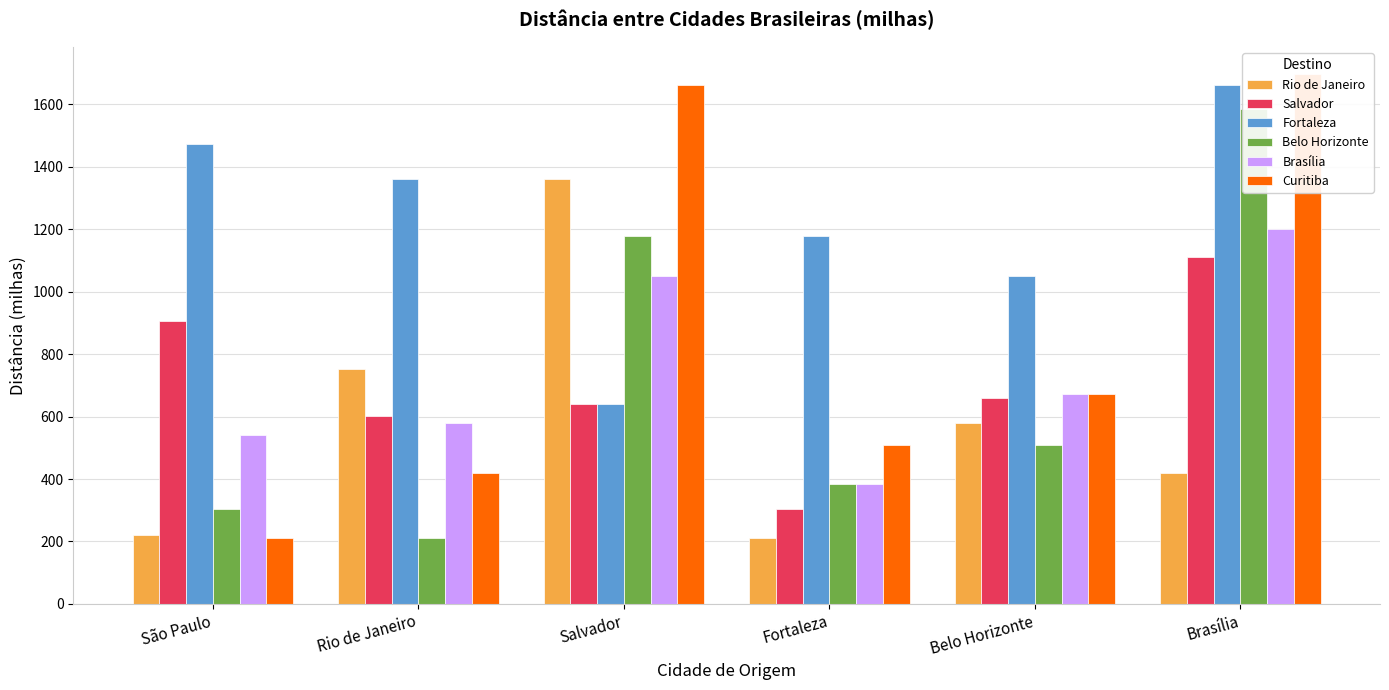

Where does the Fortaleza series first go above 1362?

São Paulo